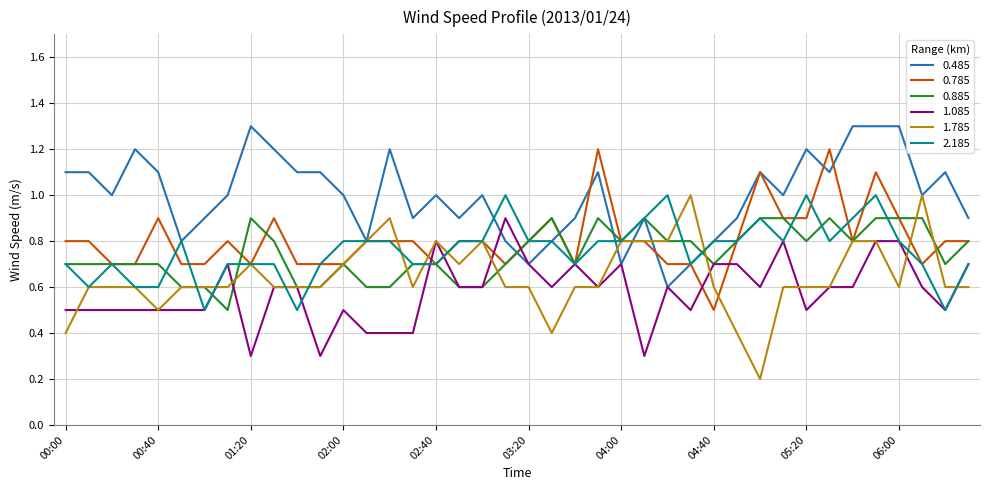

Which series has the largest total across all categories?

0.485